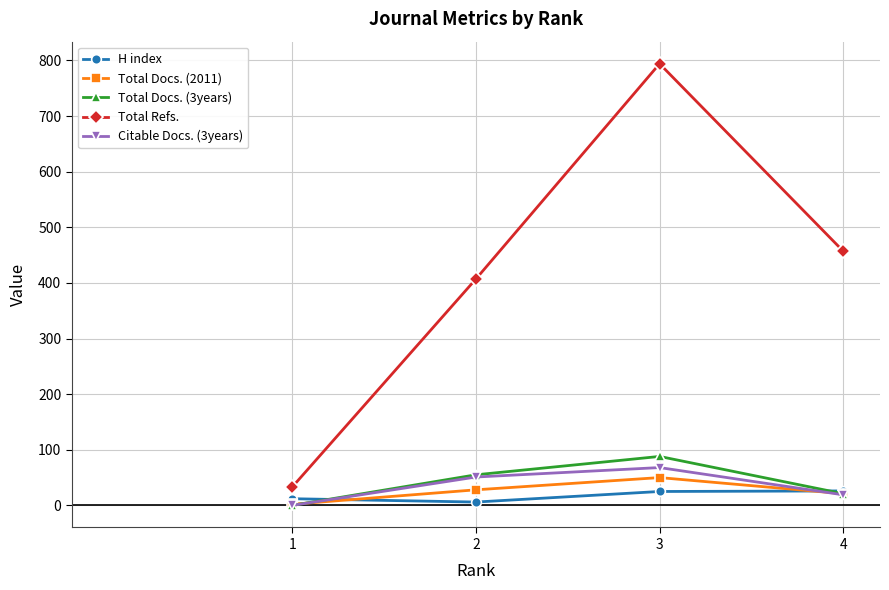

What are all the series names shown in the legend?

H index, Total Docs. (2011), Total Docs. (3years), Total Refs., Citable Docs. (3years)